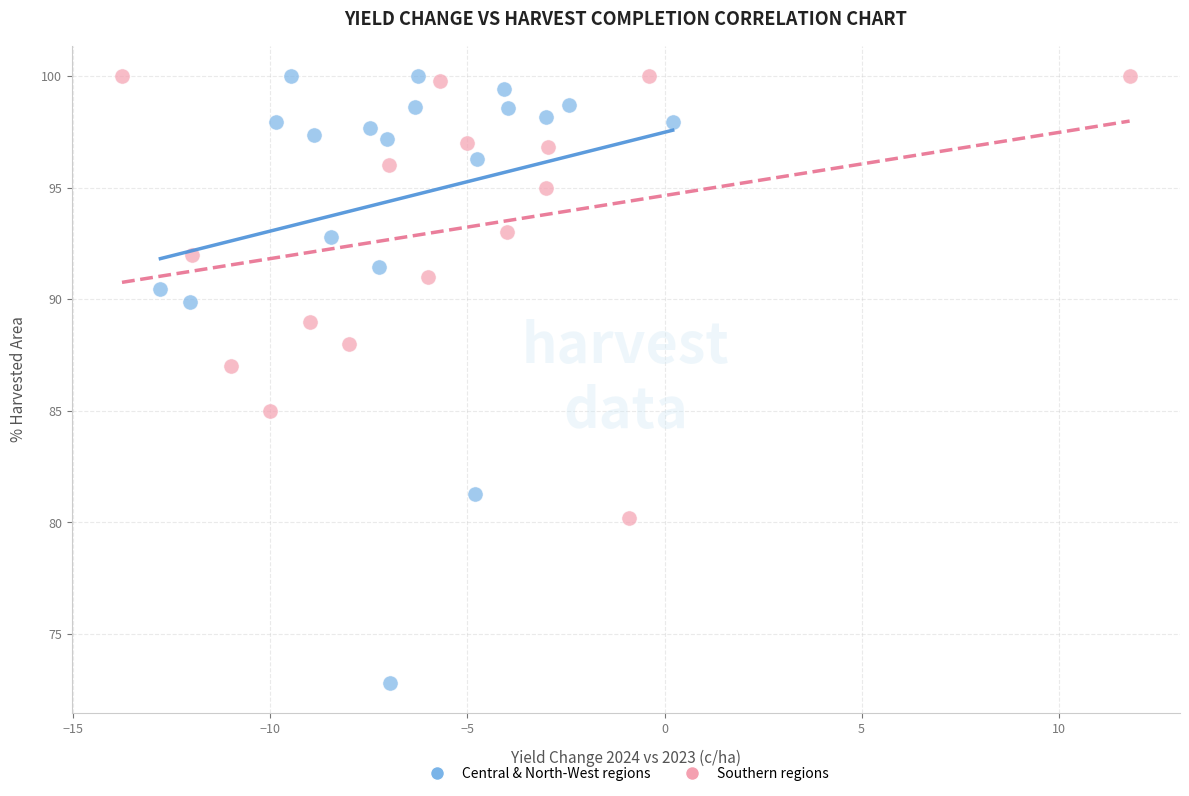

Which series has the largest Y range (max minus min)?

Central & North-West regions